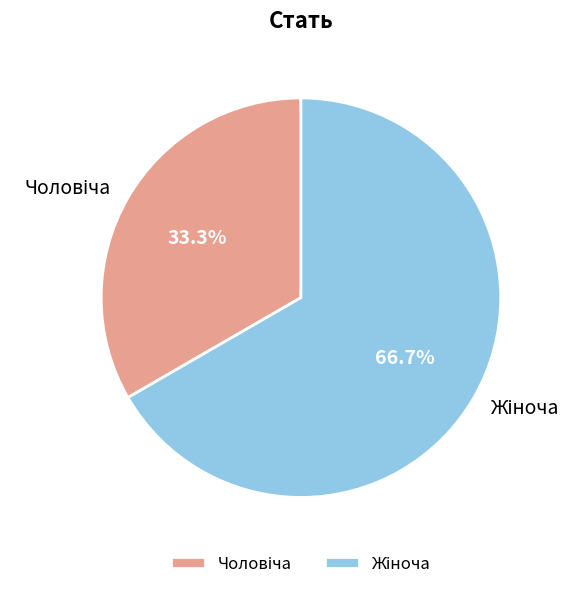

Is there a majority slice in this chart?

Yes